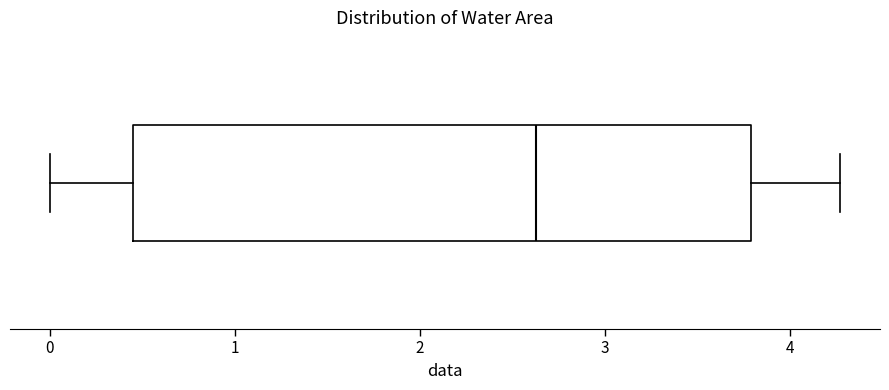

Transcribe this box plot: give where the median line is, the range the box spans, and where the two whiskers end, as read against the x-axis. The values are not printed on the chart, so give them approximately, as read against the axis.

median 2.6, box 0.5 to 3.8, whiskers 0.0 to 4.3